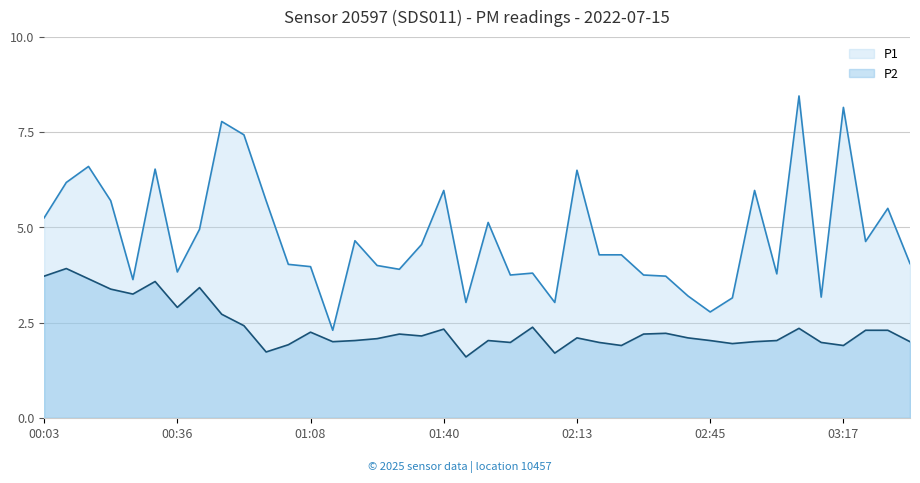

What is the sum of all P1 values?

191.1